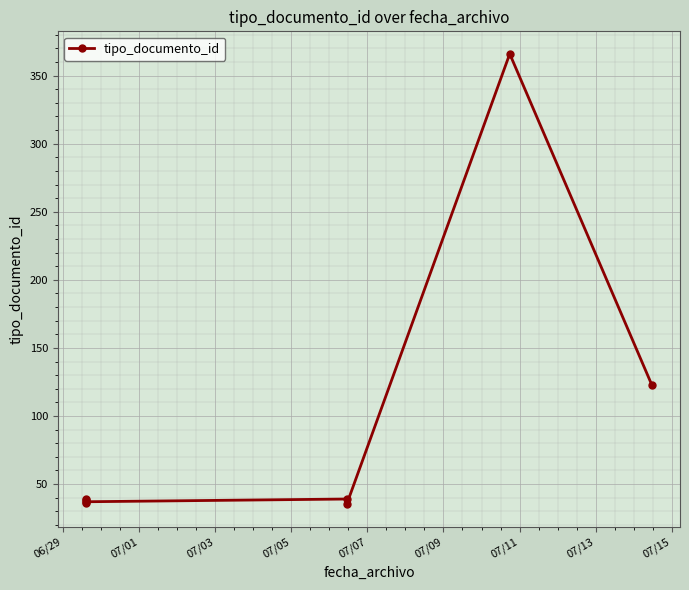

The value at 06/29 is 67. True or false?

False